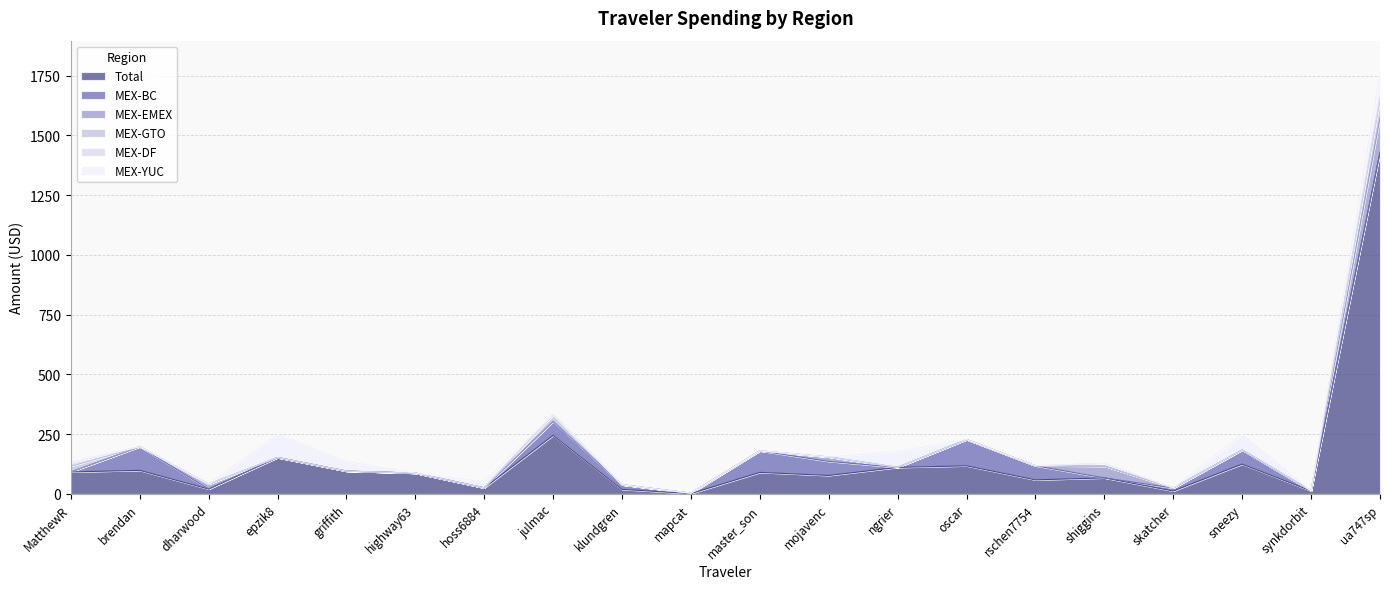

The MEX-DF series shows 0.0 at hoss6884. True or false?

True